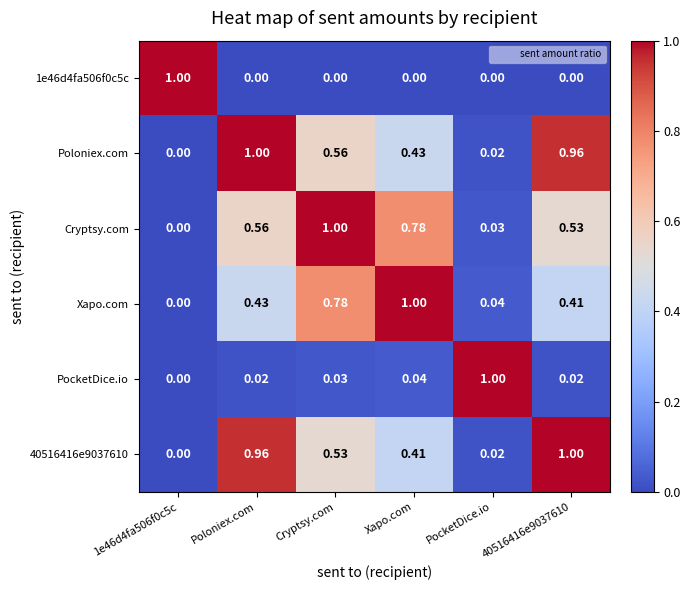

What is the greatest value displayed?

1.0